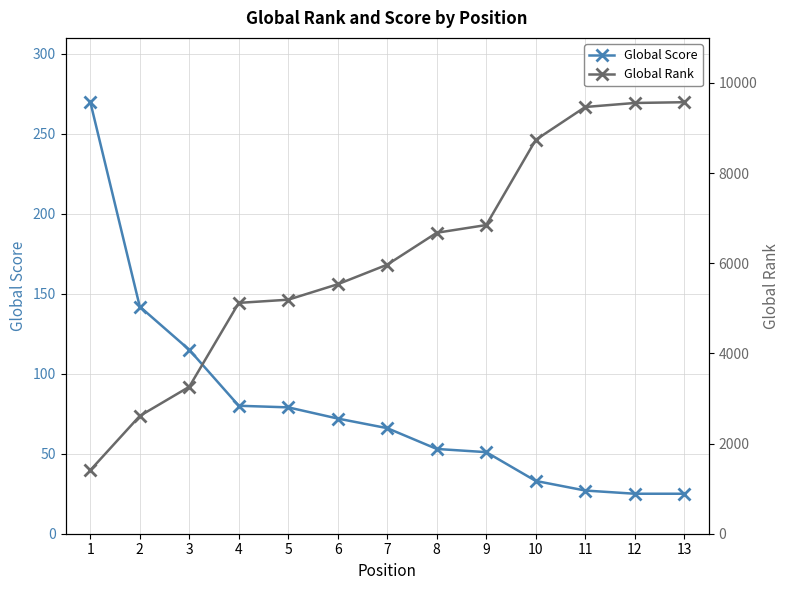

What is the difference between the maximum and minimum values in the Global Score series?

245